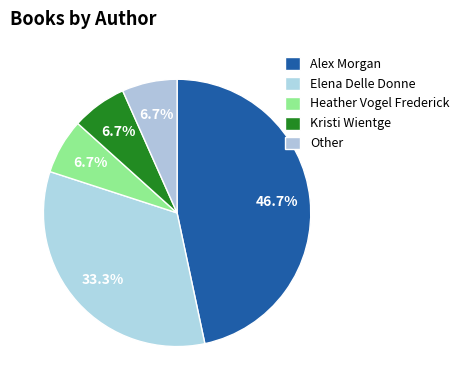

How many slices are in this pie chart?

5